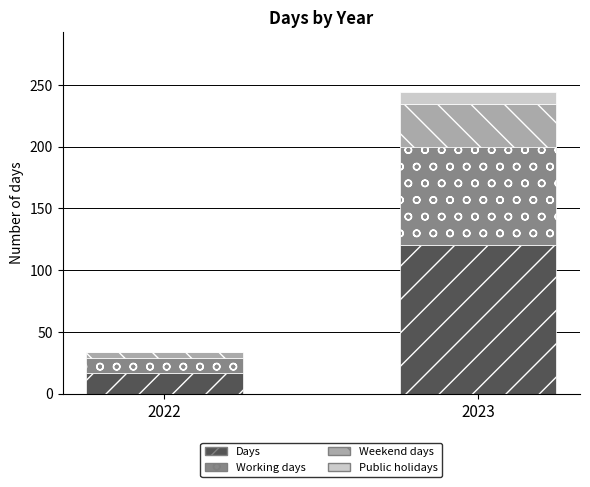

What is the sum of the Days values at 2023 and 2022?

137